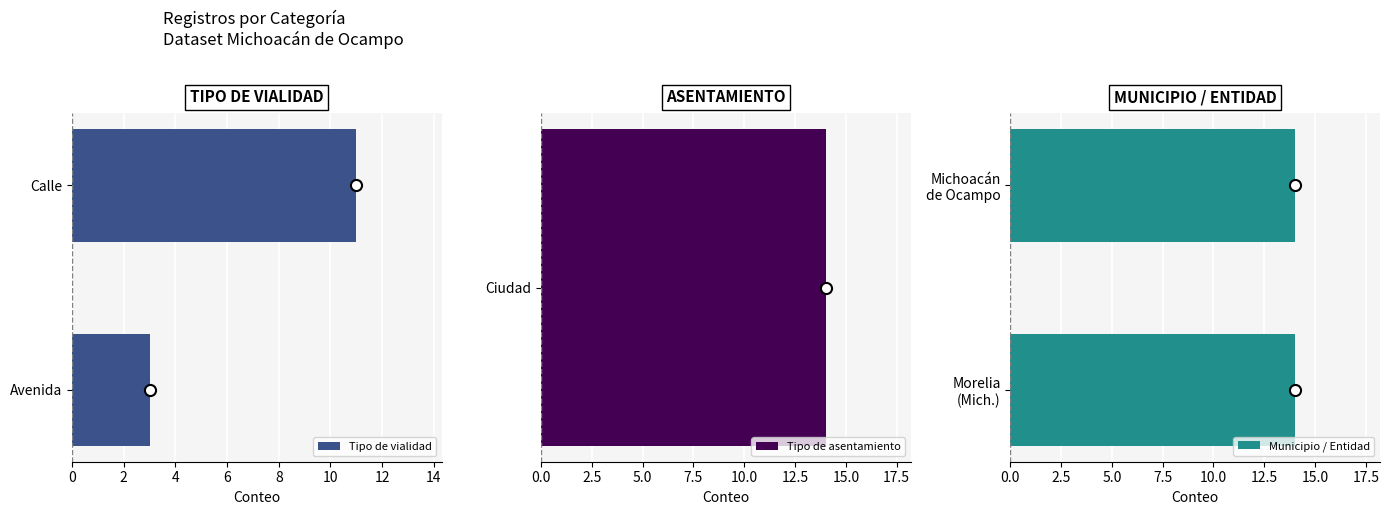

How many bars are there in each group?

2